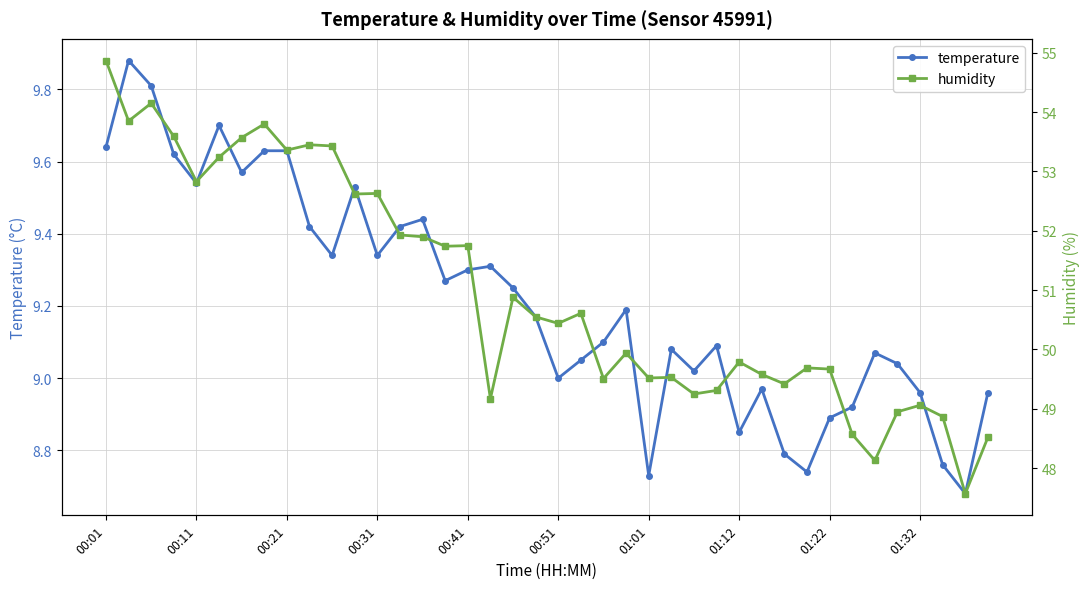

How many interior local valleys does the temperature series have?

11